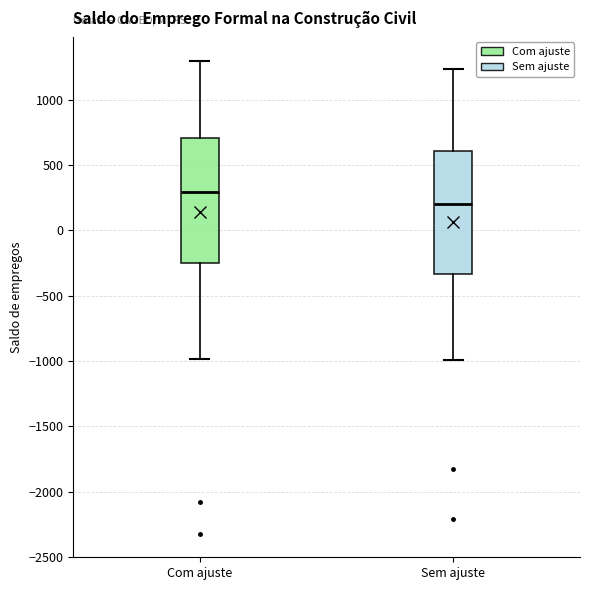

Reading left to right, read every box against the y-axis: the position of its median line, the range the box covers, and the ends of its whiskers. The values are not printed on the chart, so give them approximately, as read against the axis.

Com ajuste: median 300, box -250 to 700, whiskers -1000 to 1300
Sem ajuste: median 200, box -350 to 600, whiskers -1000 to 1250